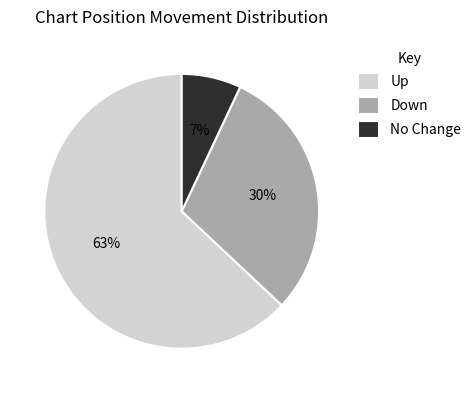

Which has a higher value, No Change or Down?

Down